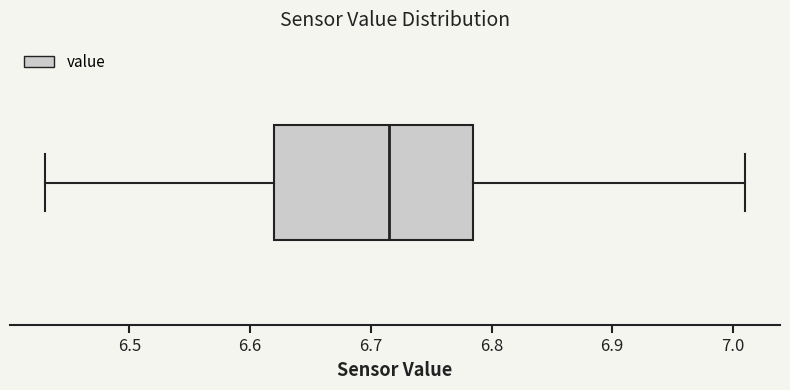

Transcribe this box plot: give where the median line is, the range the box spans, and where the two whiskers end, as read against the x-axis. The values are not printed on the chart, so give them approximately, as read against the axis.

median 6.72, box 6.62 to 6.79, whiskers 6.43 to 7.01